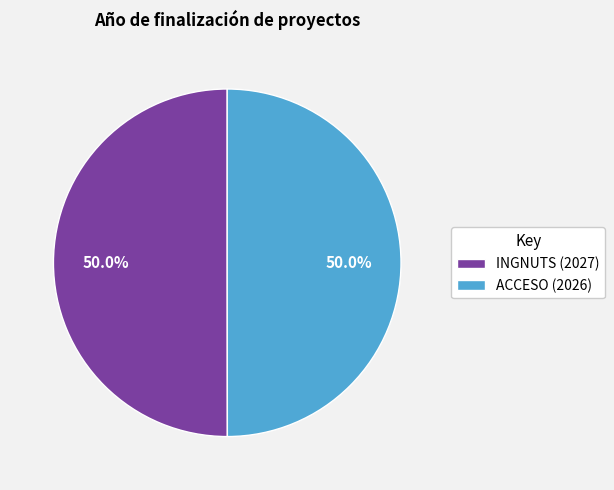

Count the number of slices in the pie.

2